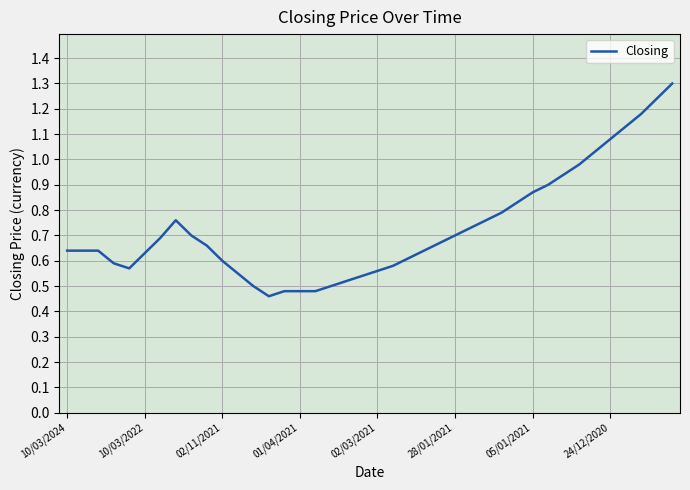

What is the maximum value shown in the chart?

1.3